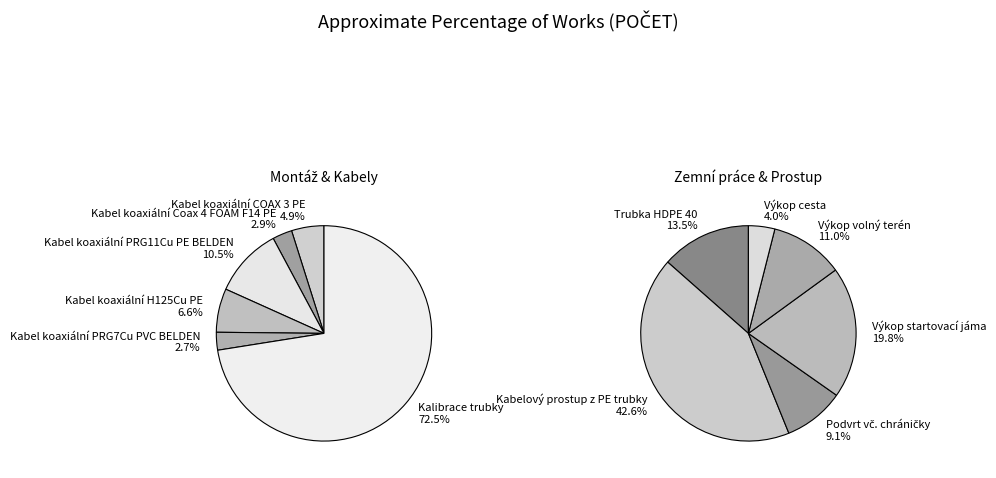

How many slices are in this pie chart?

12